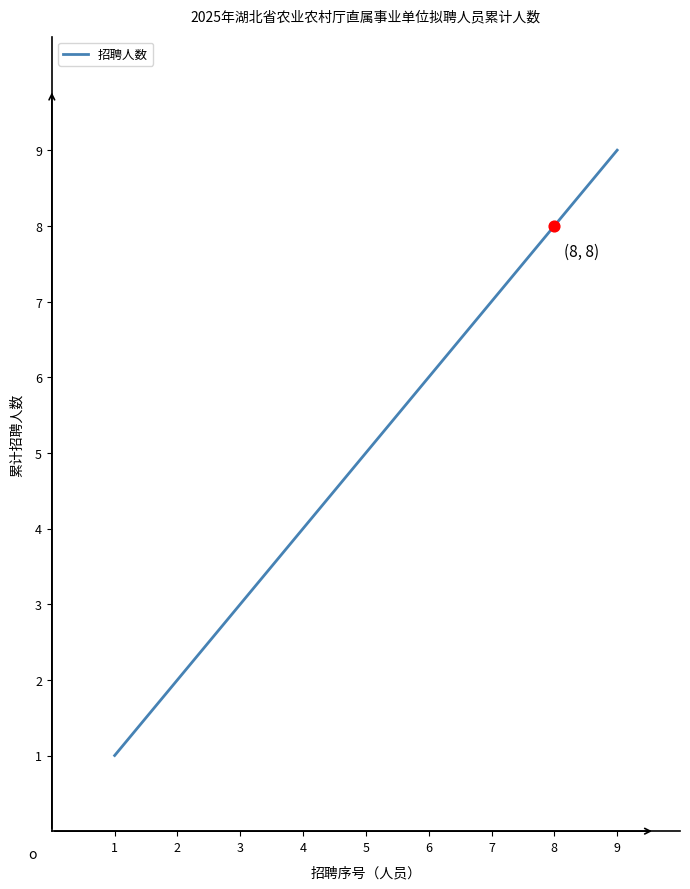

What is the ratio of the value at 4 to the value at 8?

0.5